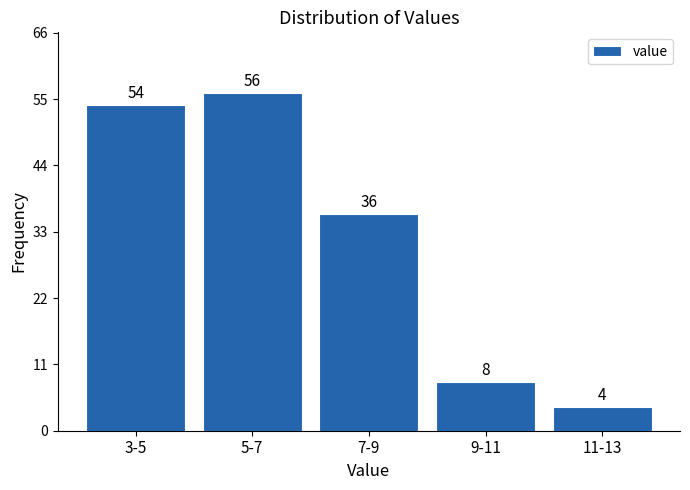

Reading left to right, list all the values displayed in this chart.

54	56	36	8	4